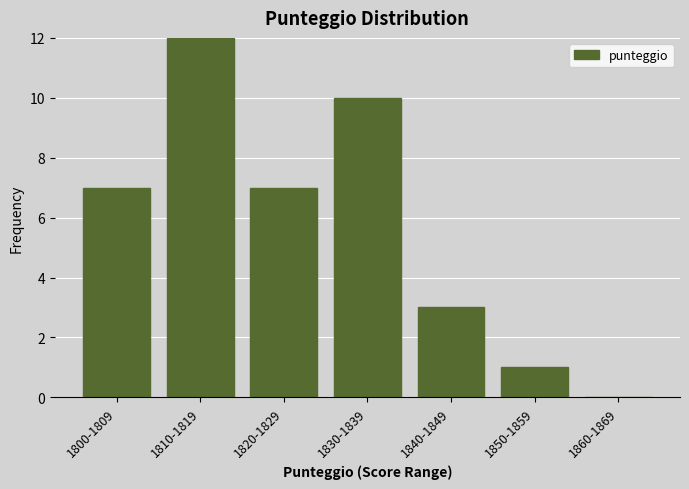

Reading right to left, what are all the values shown in this chart?

1860-1869=0	1850-1859=1	1840-1849=3	1830-1839=10	1820-1829=7	1810-1819=12	1800-1809=7